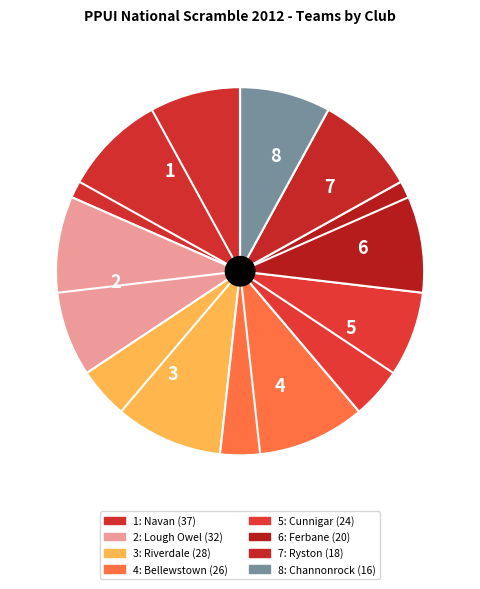

True or false: 7 accounts for 1% of the total.

False